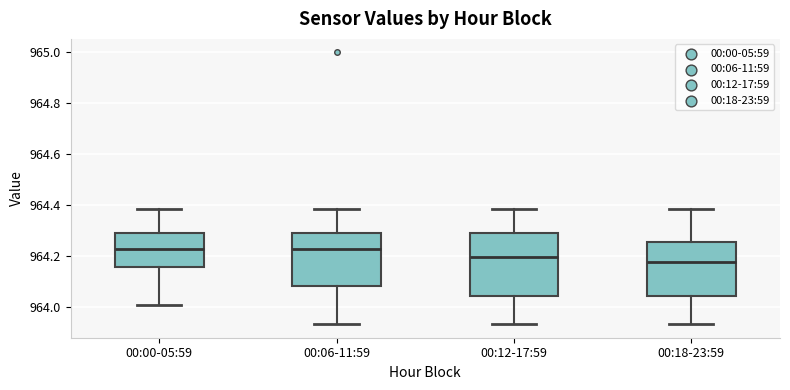

Which box is the tallest, from its lower edge to its upper edge?

00:12-17:59